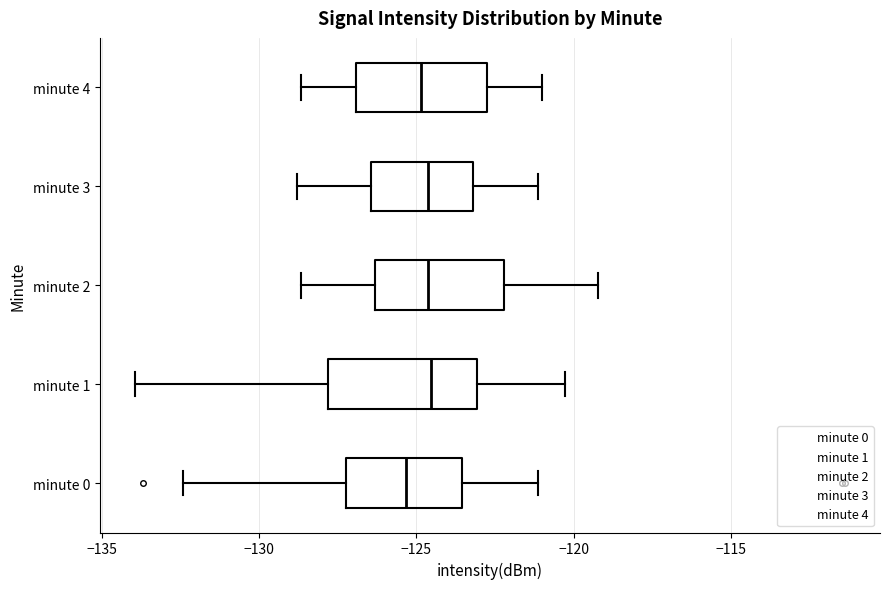

Reading bottom to top, transcribe this box plot: for each box, give where its median line is, the range the box spans, and where its two whiskers end, as read against the x-axis. The values are not printed on the chart, so give them approximately, as read against the axis.

minute 0: median -125.5, box -127.5 to -123.5, whiskers -132.5 to -121.0
minute 1: median -124.5, box -128.0 to -123.0, whiskers -134.0 to -120.5
minute 2: median -124.5, box -126.5 to -122.0, whiskers -128.5 to -119.0
minute 3: median -124.5, box -126.5 to -123.0, whiskers -129.0 to -121.0
minute 4: median -125.0, box -127.0 to -123.0, whiskers -128.5 to -121.0